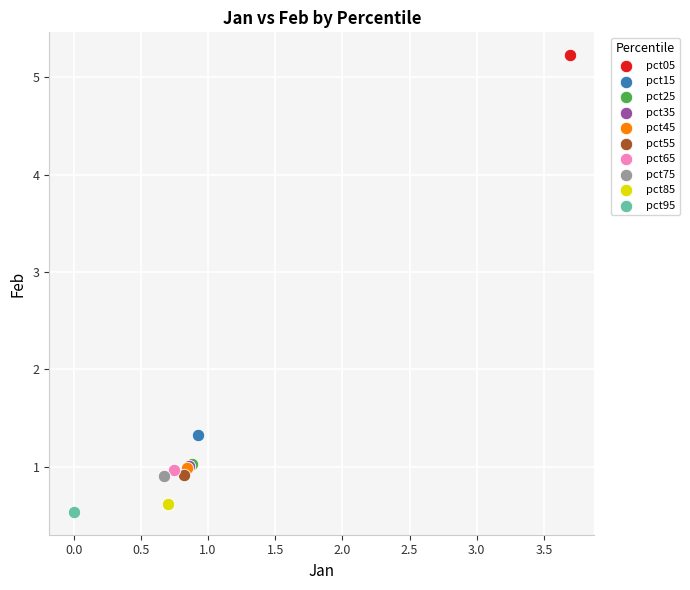

Which series contains the highest Y value?

pct05